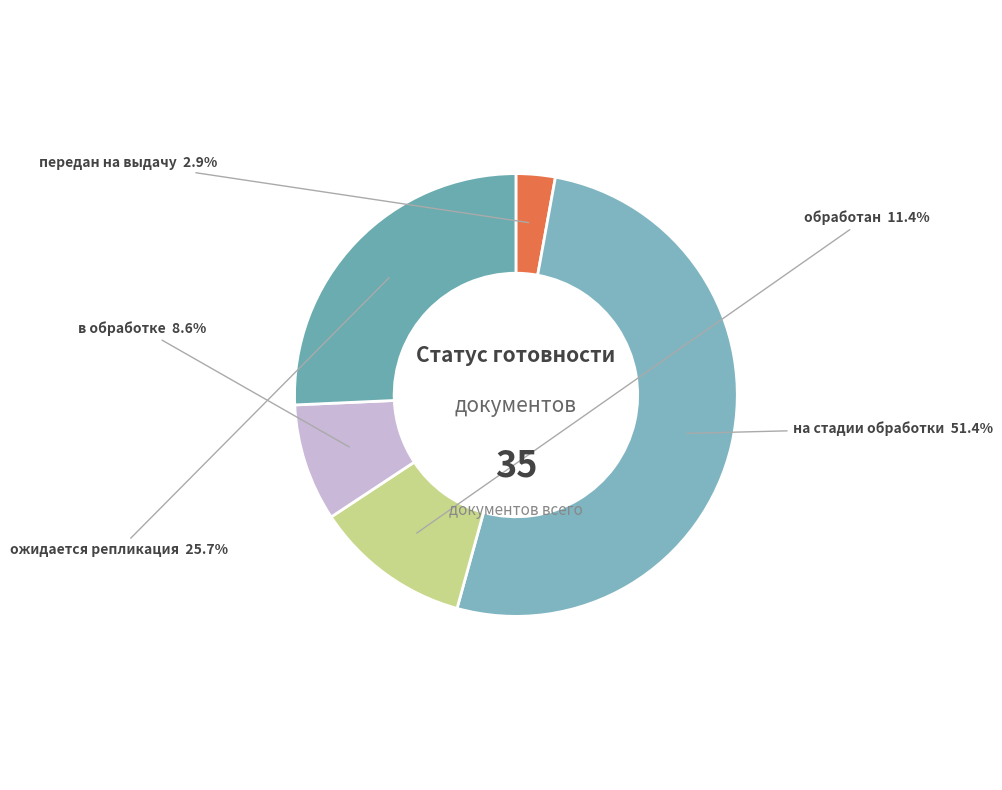

Which category accounts for the majority?

на стадии обработки